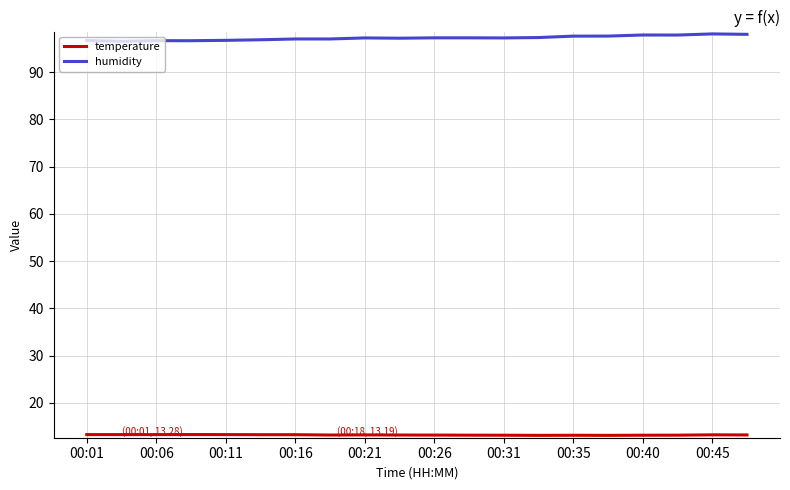

What is the greatest value displayed?

98.1